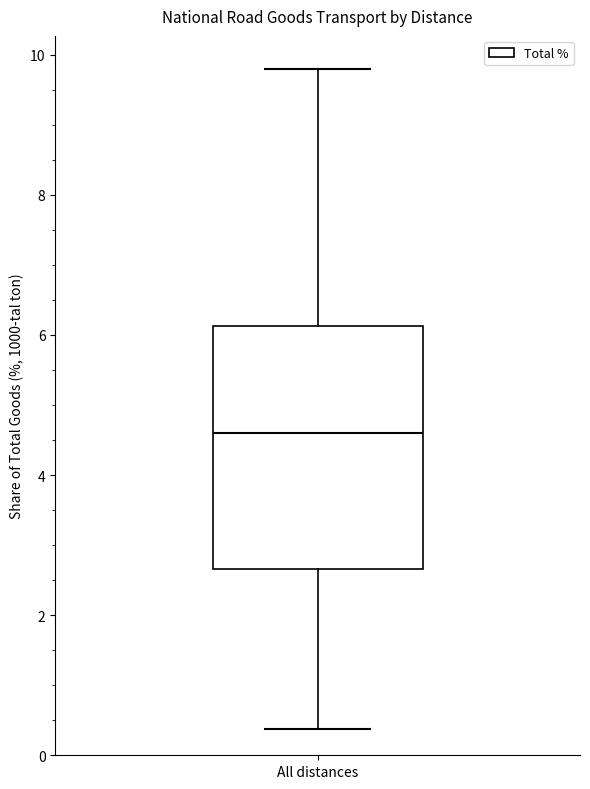

Read this box plot against the y-axis: the position of the median line, the range covered by the box, and the ends of both whiskers. The values are not printed on the chart, so give them approximately, as read against the axis.

median 4.6, box 2.6 to 6.2, whiskers 0.4 to 9.8